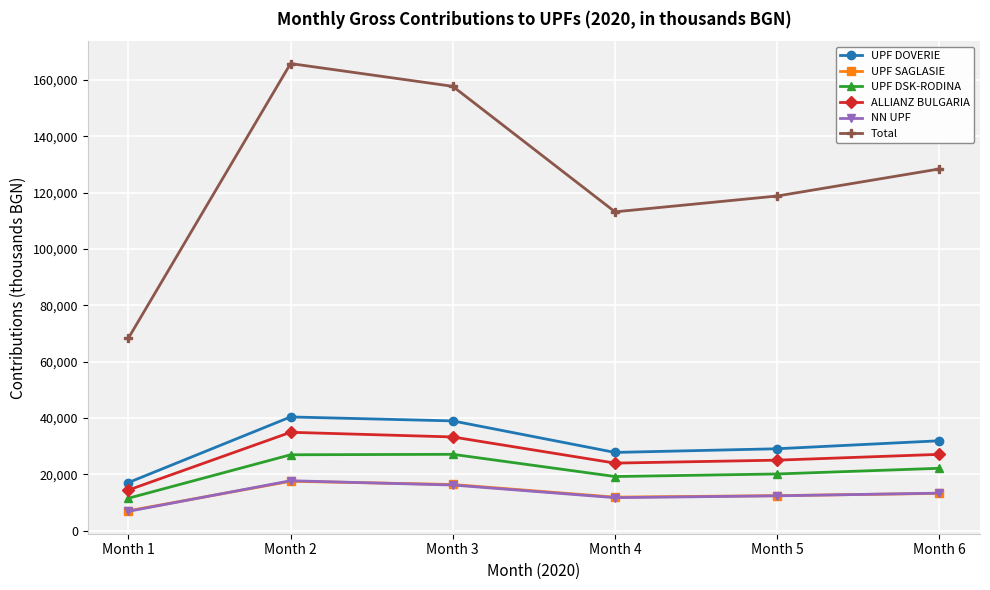

What is the sum of the UPF DOVERIE values at Month 3 and Month 1?

56060